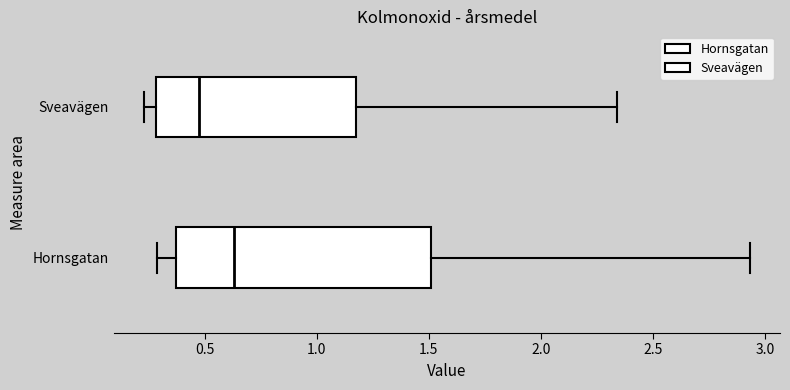

Reading bottom to top, transcribe this box plot: for each box, give where its median line is, the range the box spans, and where its two whiskers end, as read against the x-axis. The values are not printed on the chart, so give them approximately, as read against the axis.

Hornsgatan: median 0.65, box 0.40 to 1.50, whiskers 0.30 to 2.95
Sveavägen: median 0.50, box 0.30 to 1.20, whiskers 0.25 to 2.35